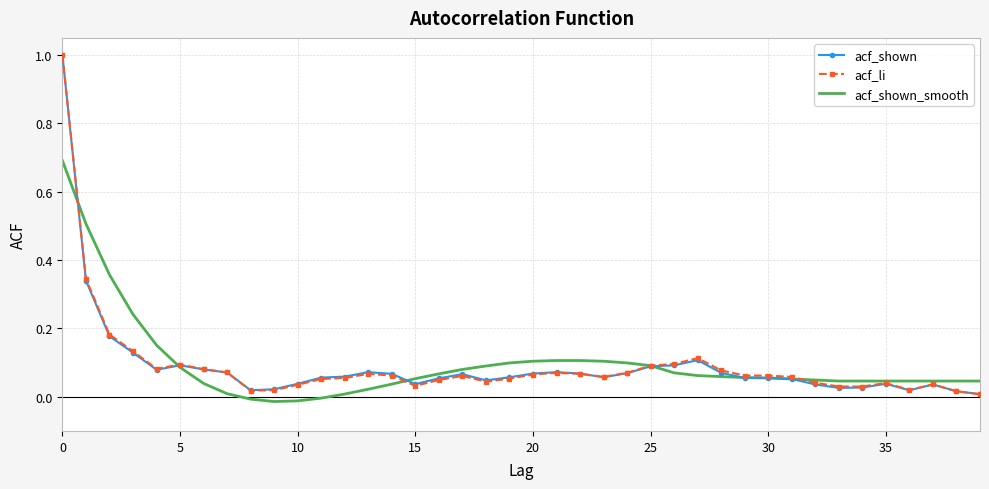

After their last crossing, which series has the higher values: acf_li or acf_shown_smooth?

acf_shown_smooth